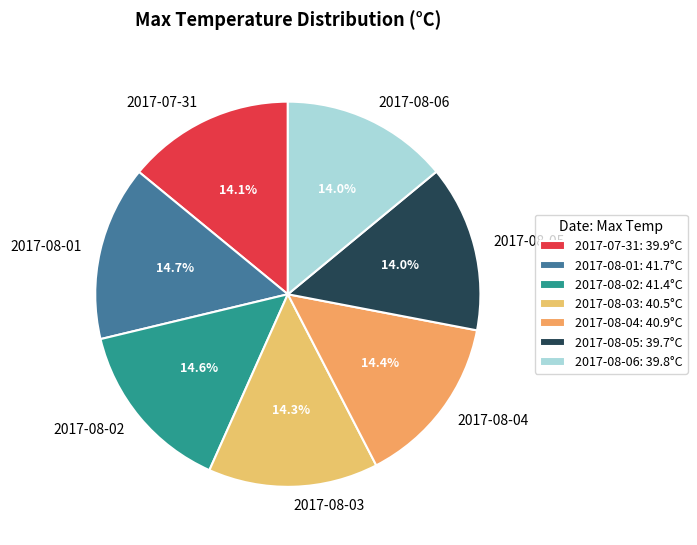

Is the sum of 2017-07-31 and 2017-08-05 greater than half?

No